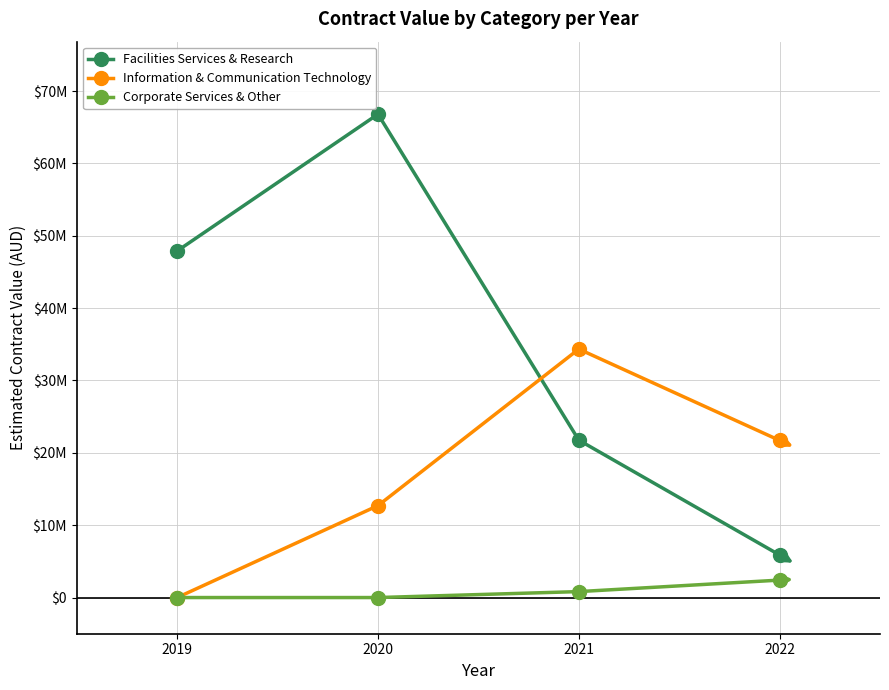

Does the chart have visible grid lines?

Yes